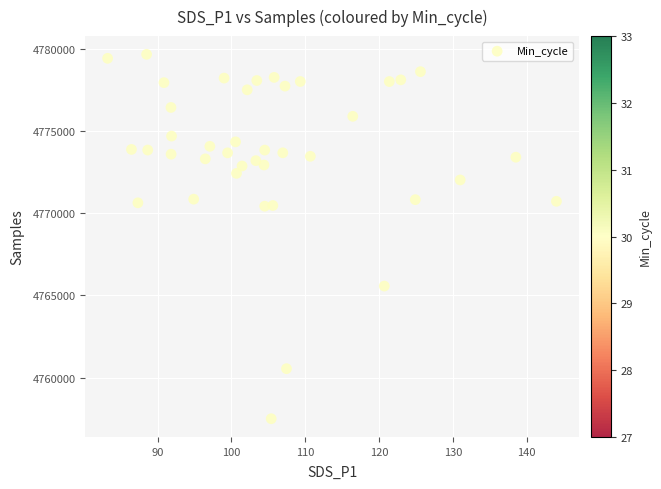

What is the range of Y values (max minus min)?

22145